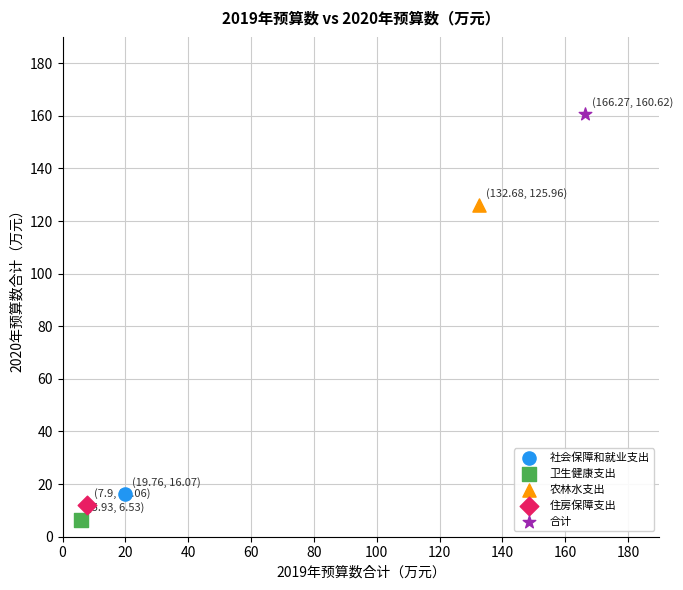

What are all the series names shown in the legend?

社会保障和就业支出, 卫生健康支出, 农林水支出, 住房保障支出, 合计